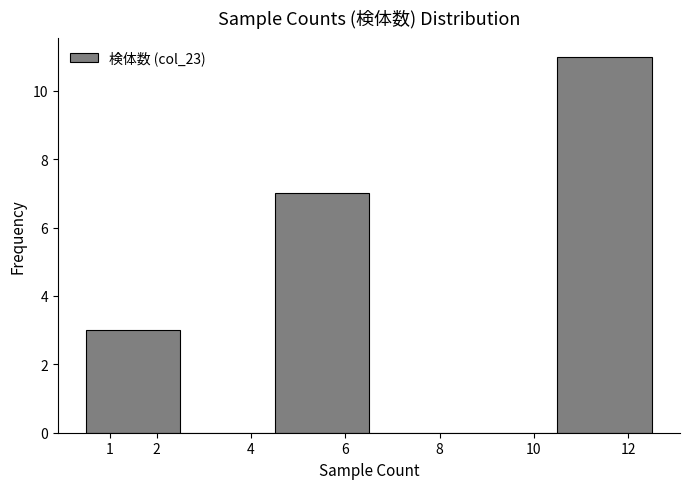

How tall is the bar that spans 10.5 to 12.5 on the x-axis? The values are not printed on the chart, so give them approximately, as read against the axis.

11